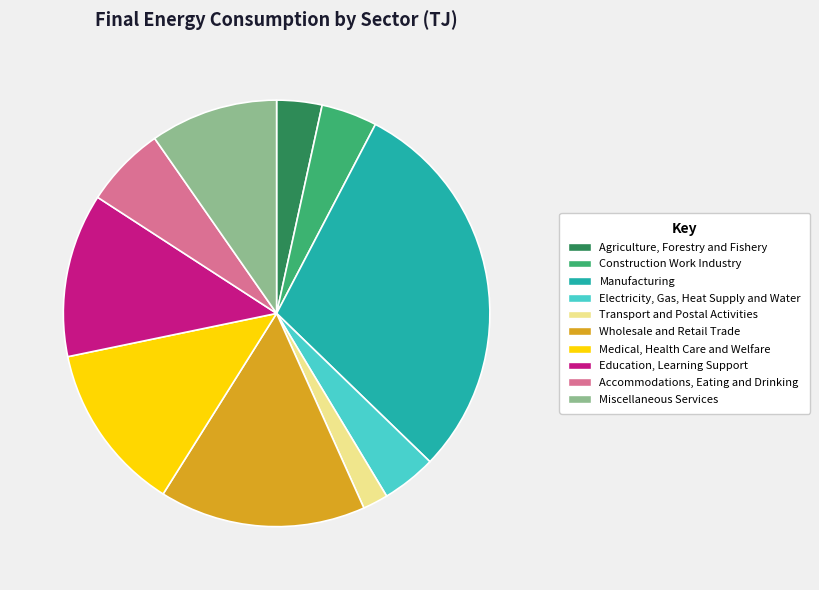

Which slice is the largest?

Manufacturing